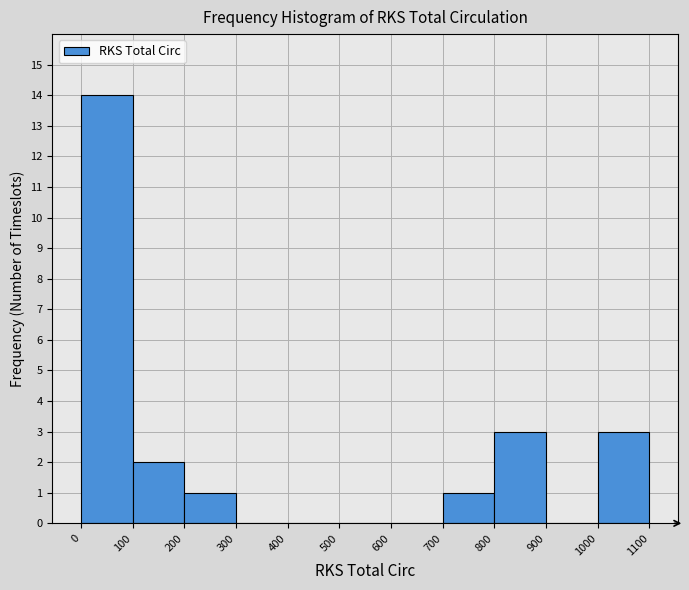

Reading left to right, transcribe this chart: for each bar, give the range it covers on the x-axis and its height. The values are not printed on the chart, so give them approximately, as read against the axis.

0 to 100: 14
100 to 200: 2
200 to 300: 1
300 to 400: 0
400 to 500: 0
500 to 600: 0
600 to 700: 0
700 to 800: 1
800 to 900: 3
900 to 1000: 0
1000 to 1100: 3